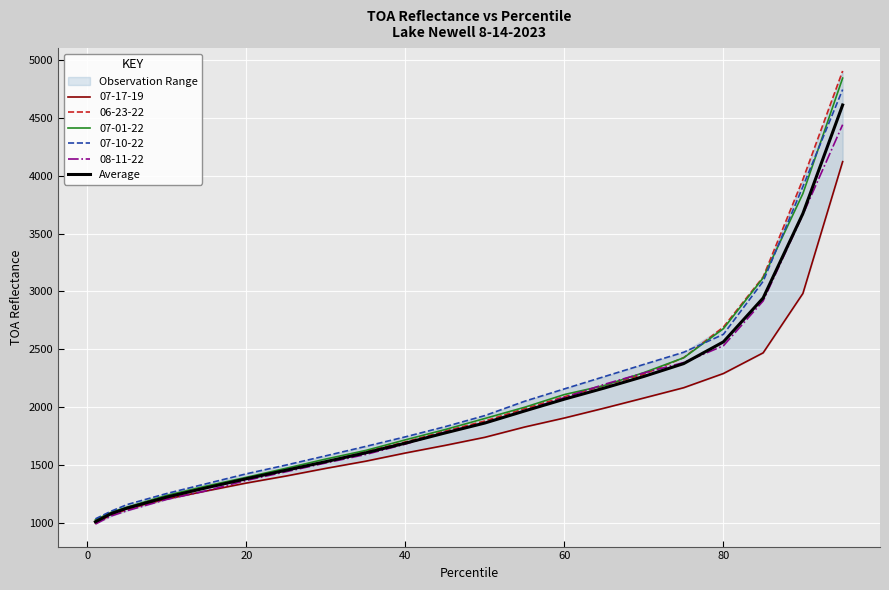

What is the smallest value displayed?

1006.6